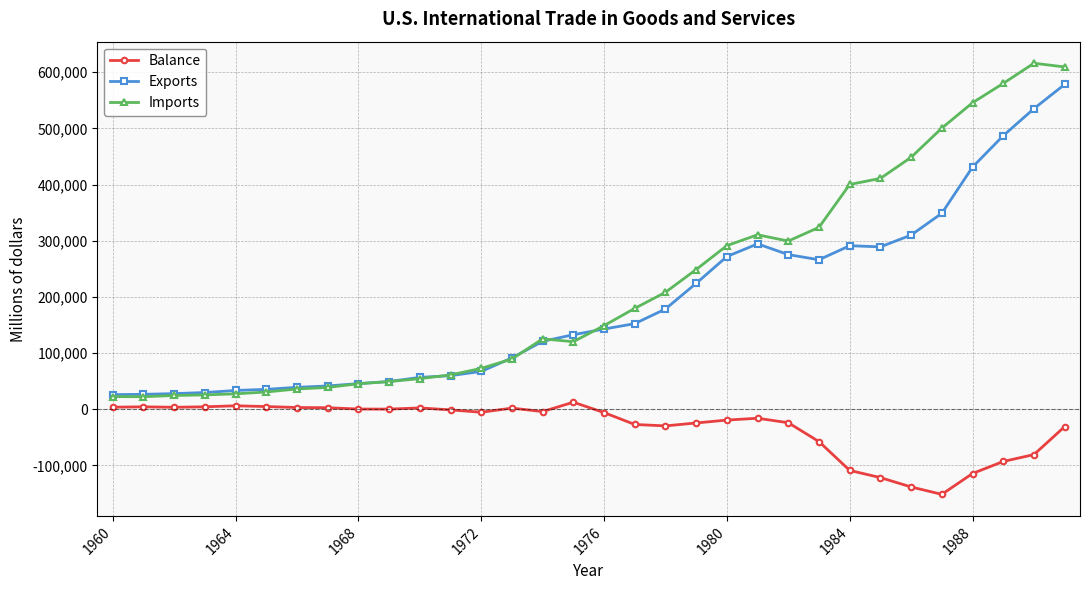

What is the value of the Imports point at the 27th from the left?

448572